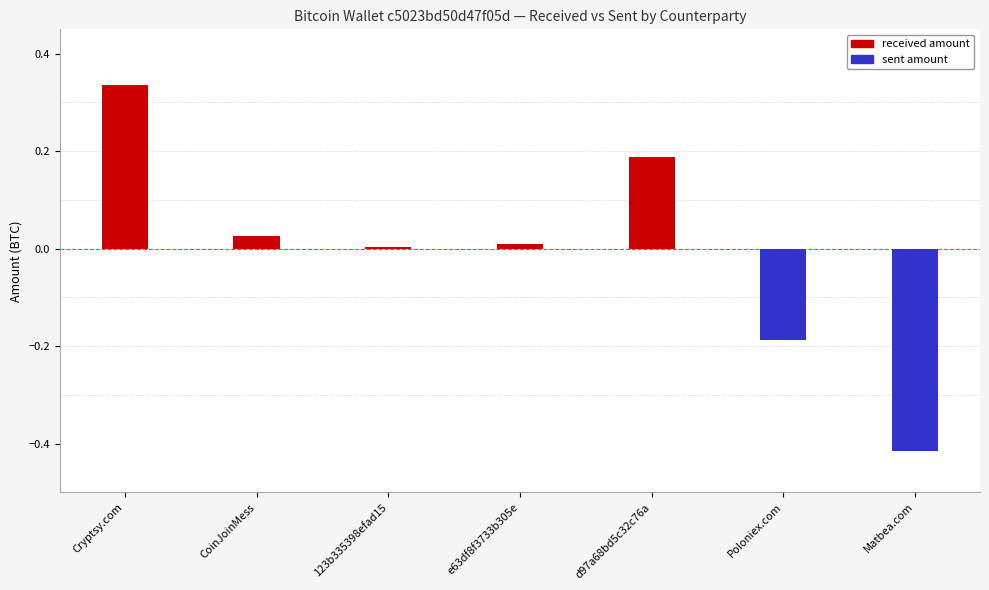

How many data points does each series have?

7